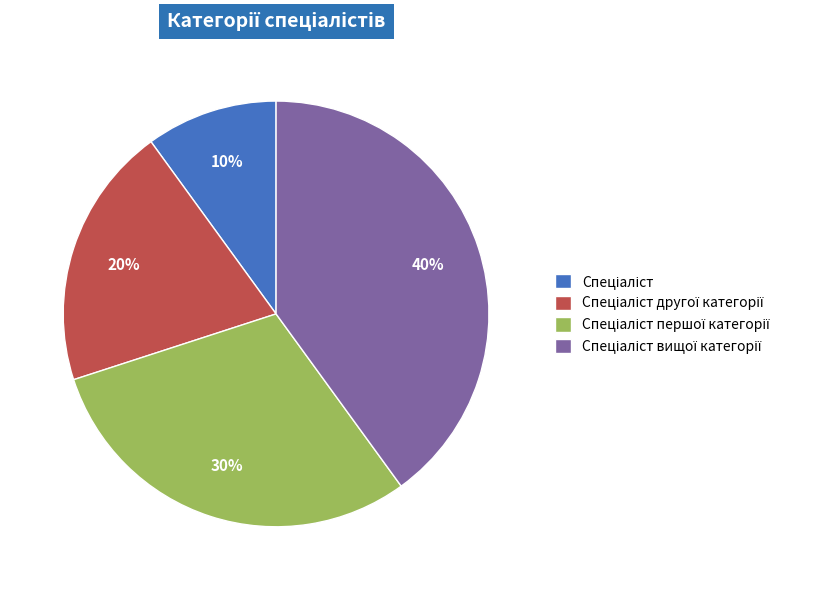

To the nearest percent, what is the average slice percentage?

25%